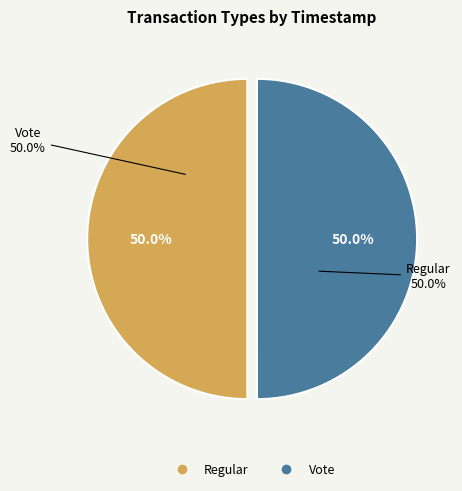

What is the majority slice?

Regular